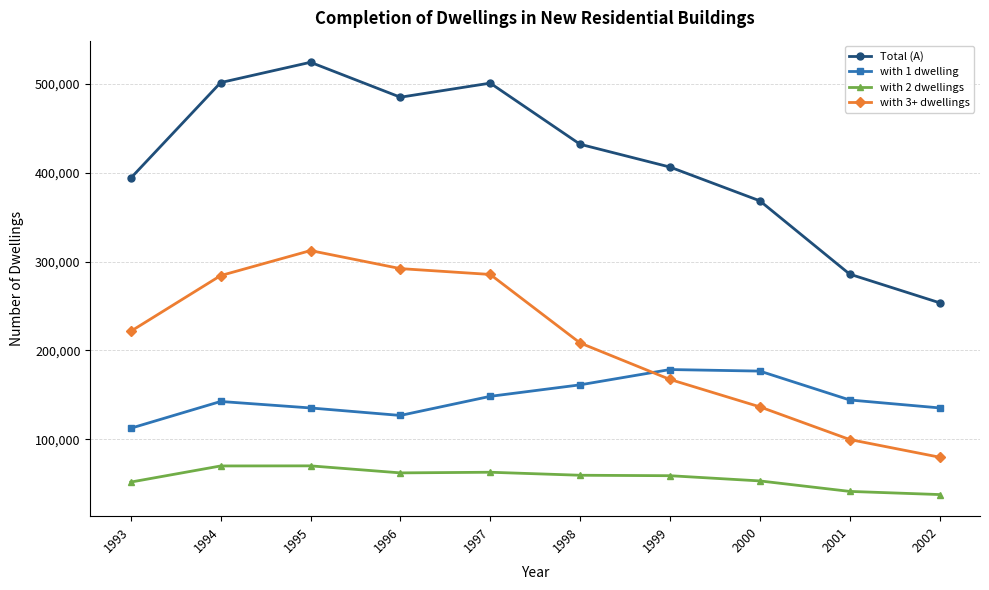

True or false: Total (A) has a value of 485249 at 1996.

True